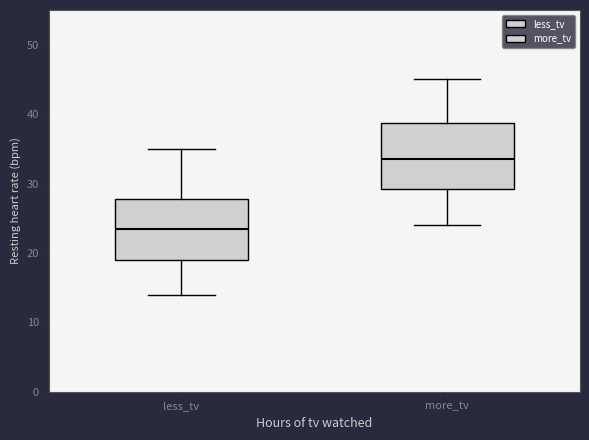

Which box has the highest median line?

more_tv